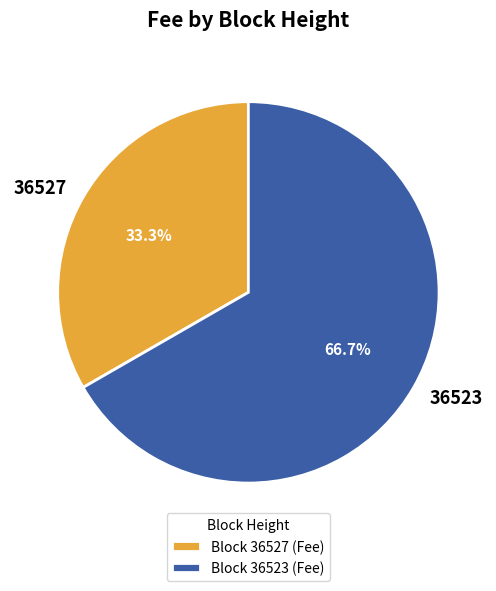

Does 36523 account for over 50% of the chart?

Yes